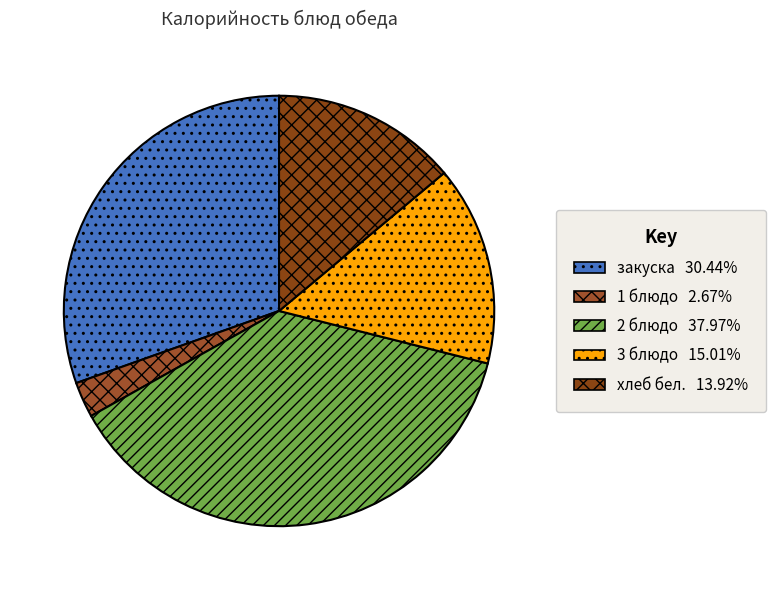

What is the smallest slice in the pie chart?

1 блюдо